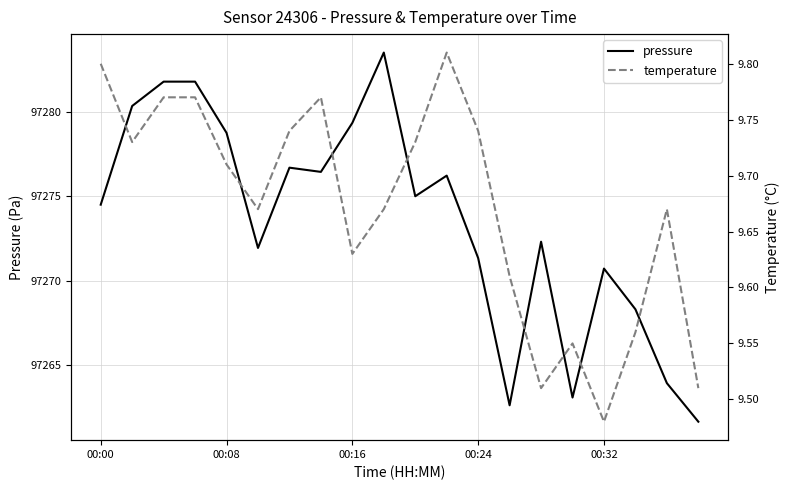

True or false: pressure and temperature cross at least once.

False